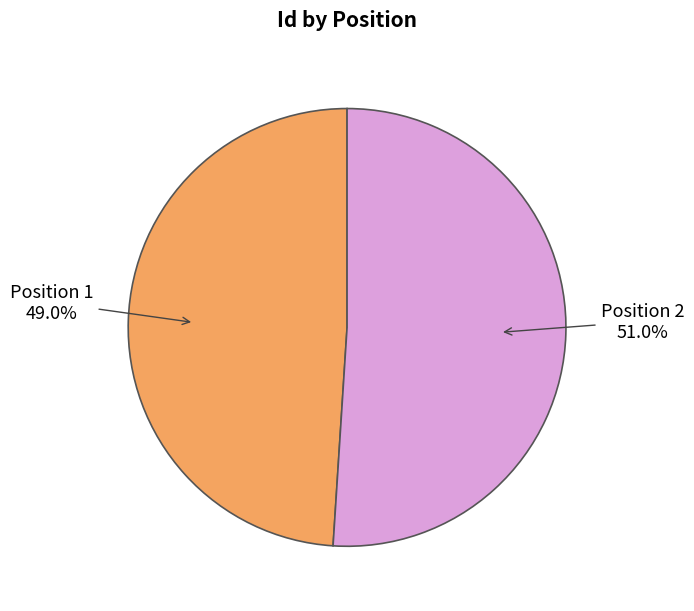

Does any single category account for the majority?

Yes